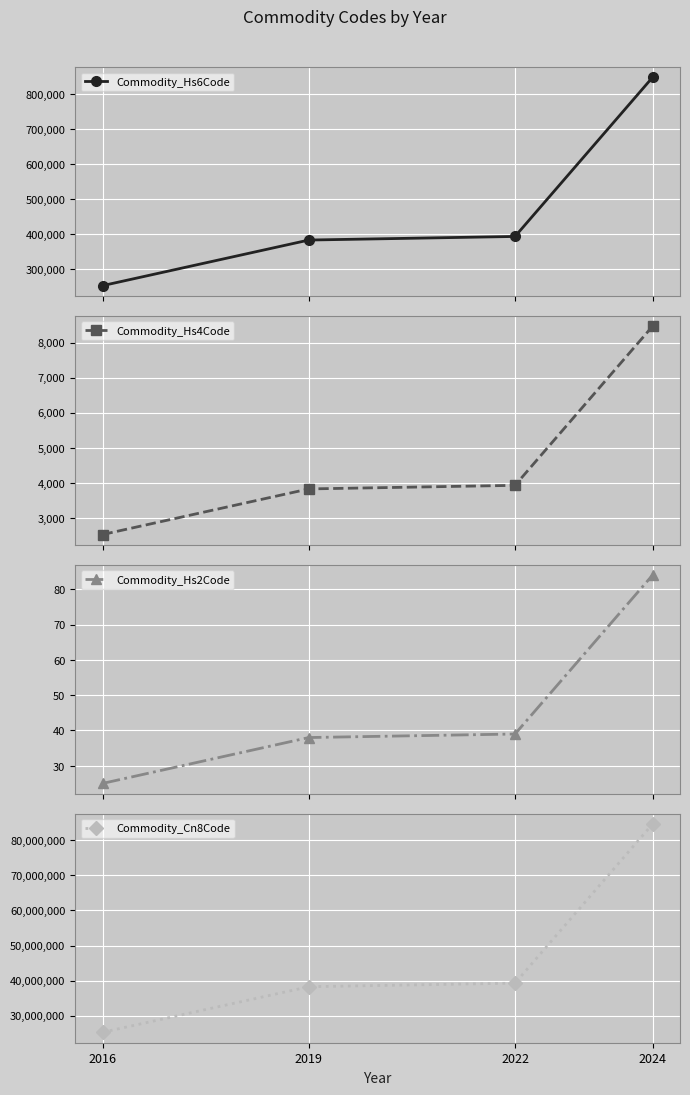

How many data points in Commodity_Hs6Code are less than 392690?

2